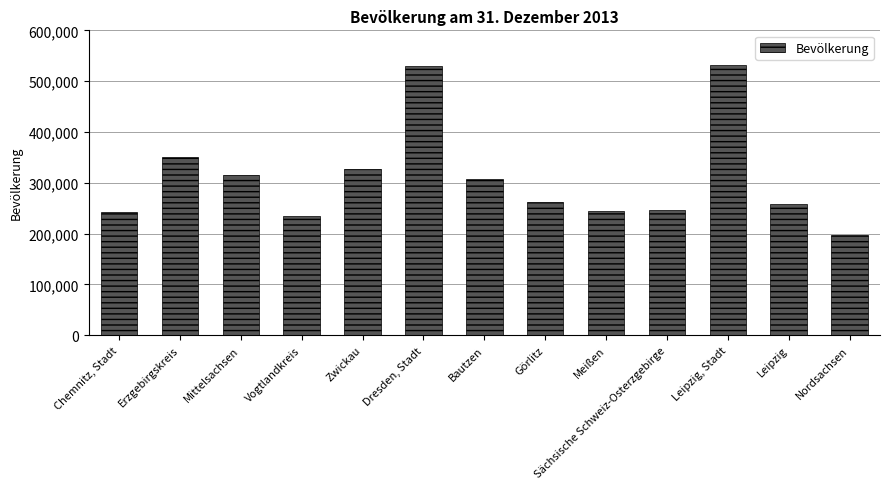

What is the difference between the maximum and minimum values?

334216